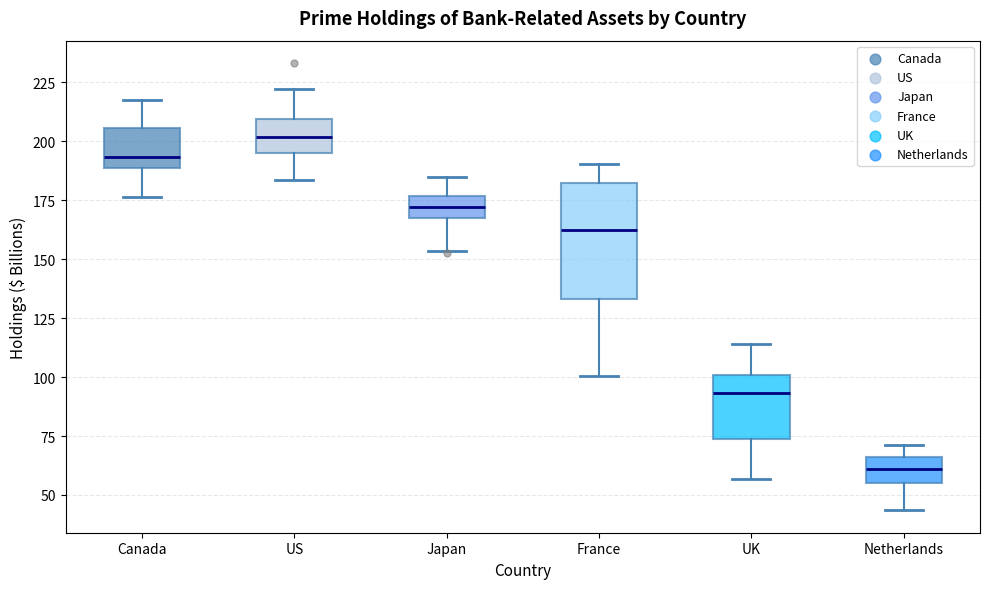

Which box's median line is the highest?

US